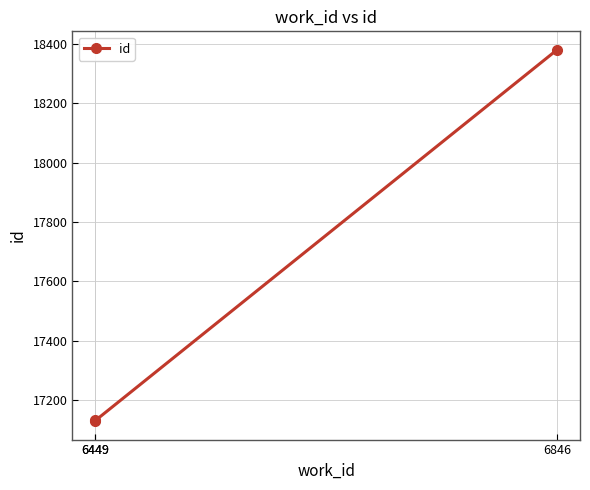

How many distinct data groups are displayed?

1